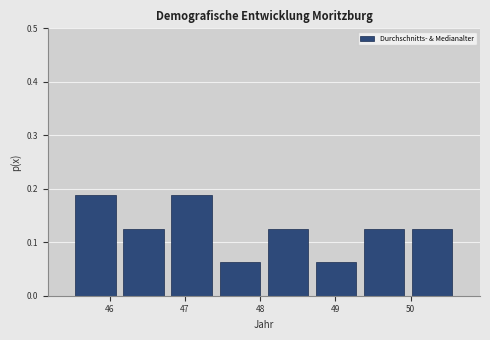

What is the height of the bar covering 48.1 to 48.7 on the x-axis? Neither the bar edges nor the heights are printed on the chart, so give them approximately, as read against the axes.

0.13